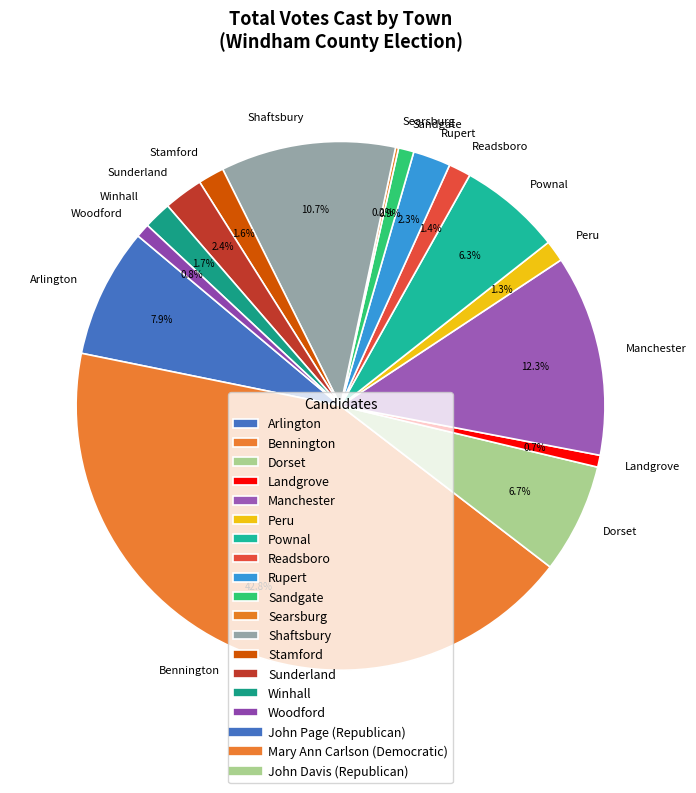

Which slice is the largest?

Bennington